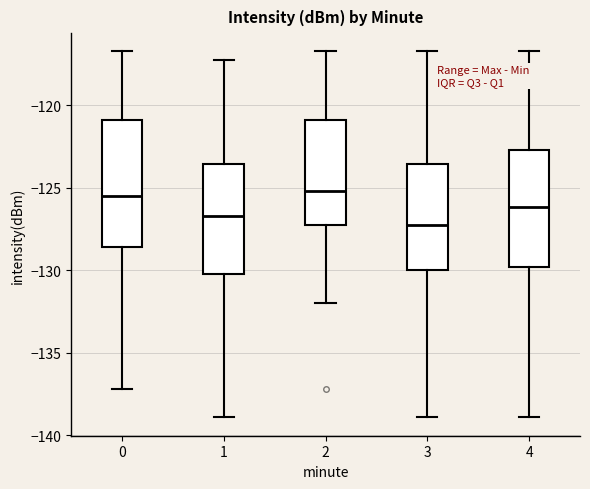

Reading left to right, transcribe this box plot: for each box, give where its median line is, the range the box spans, and where its two whiskers end, as read against the y-axis. The values are not printed on the chart, so give them approximately, as read against the axis.

0: median -125.5, box -128.5 to -121.0, whiskers -137.0 to -117.0
1: median -126.5, box -130.0 to -123.5, whiskers -139.0 to -117.5
2: median -125.0, box -127.5 to -121.0, whiskers -132.0 to -117.0
3: median -127.0, box -130.0 to -123.5, whiskers -139.0 to -117.0
4: median -126.0, box -130.0 to -122.5, whiskers -139.0 to -117.0